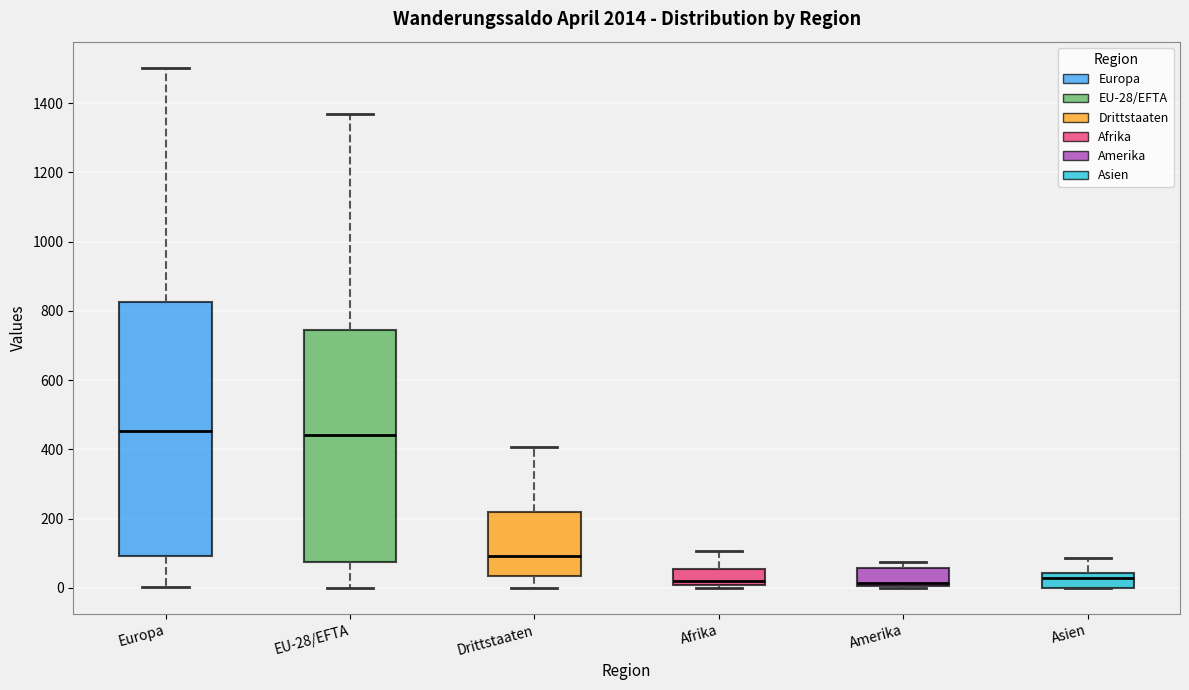

Where is the lower edge of the box for Asien on the y-axis? The values are not printed on the chart, so give them approximately, as read against the axis.

0